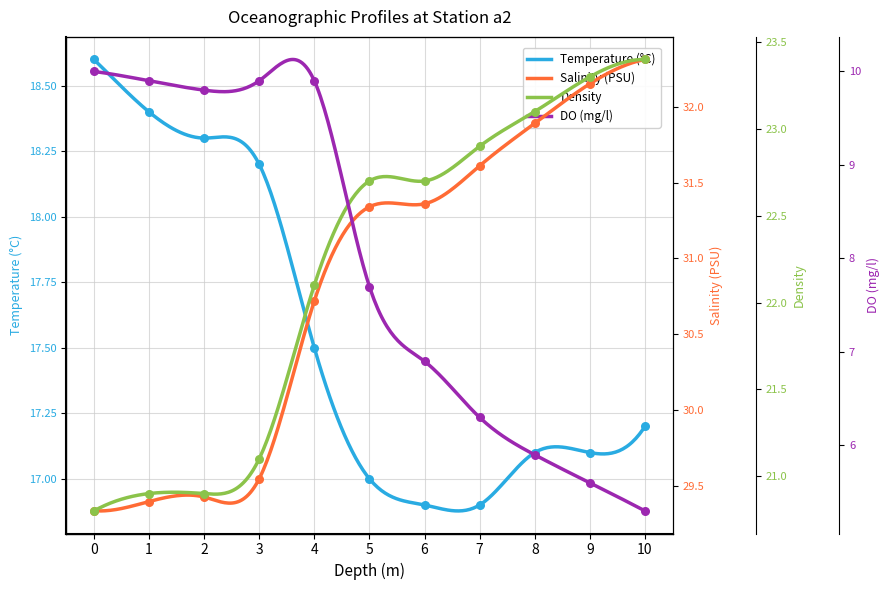

What is the total value across all series at 6?

77.9